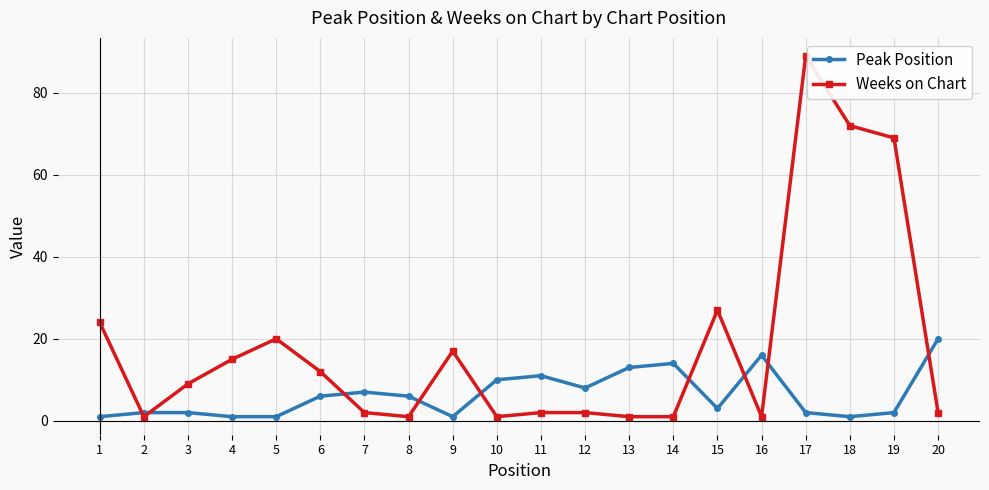

What are all the series names shown in the legend?

Peak Position, Weeks on Chart